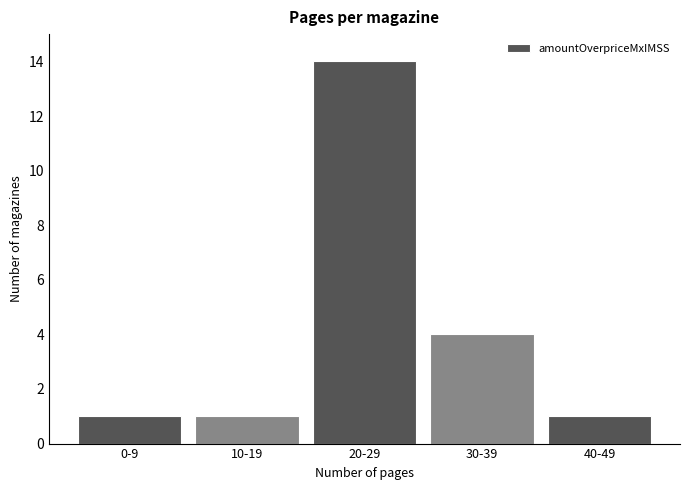

Reading left to right, extract all data points from this chart.

1	1	14	4	1